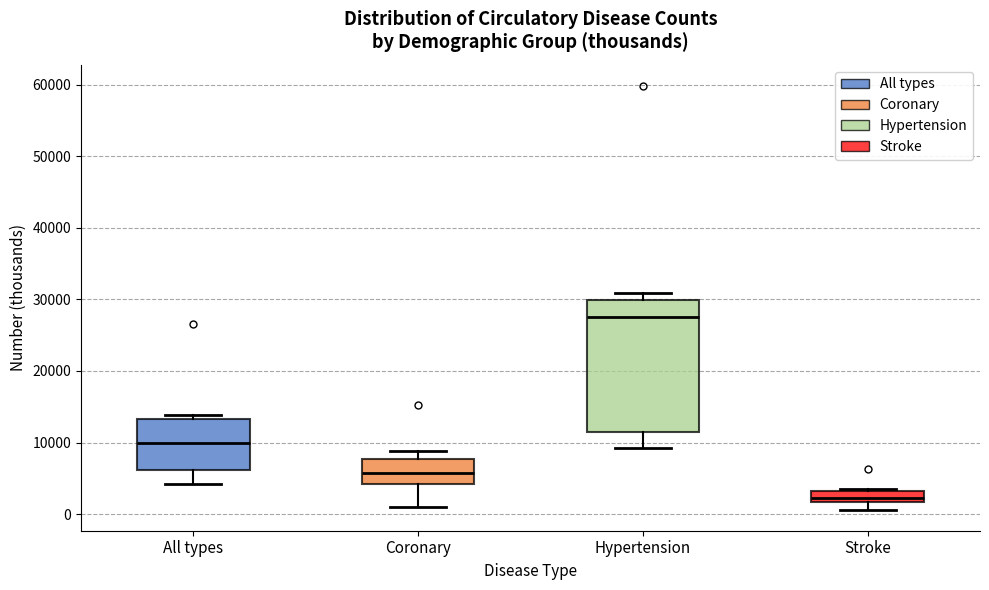

Which box is the tallest, from its lower edge to its upper edge?

Hypertension